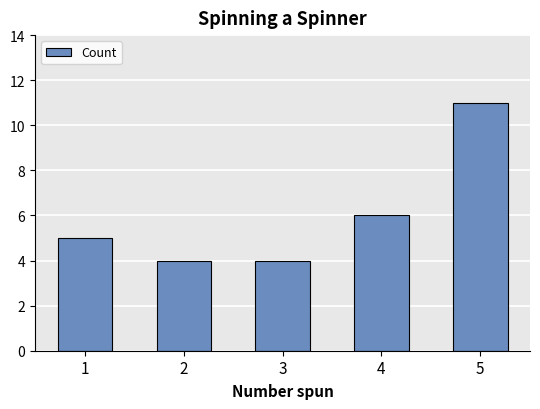

Which category has the highest value across all series?

5